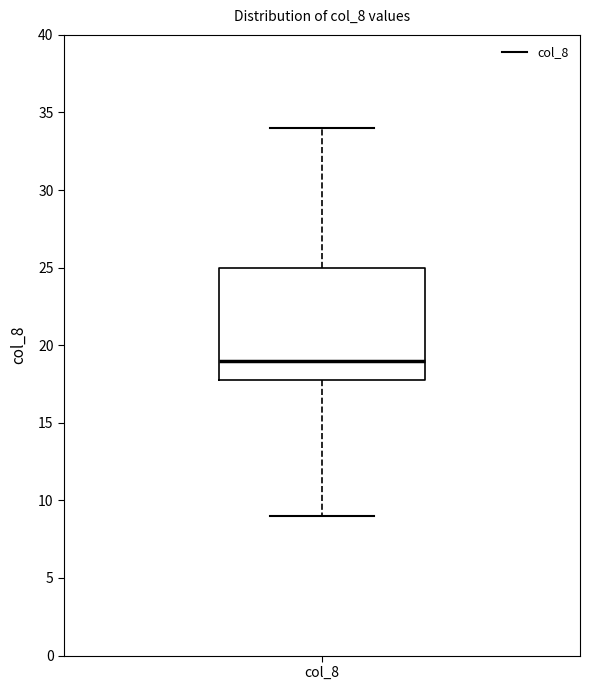

Transcribe this box plot: give where the median line is, the range the box spans, and where the two whiskers end, as read against the y-axis. The values are not printed on the chart, so give them approximately, as read against the axis.

median 19, box 18 to 25, whiskers 9 to 34